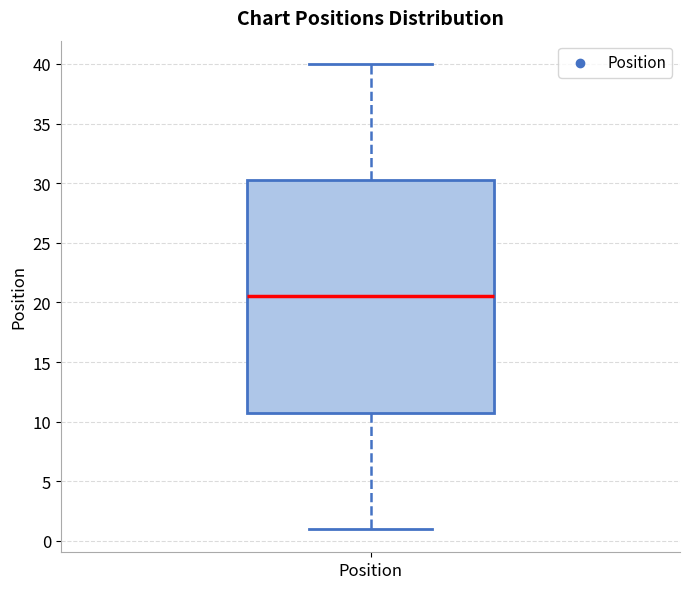

Read this box plot against the y-axis: the position of the median line, the range covered by the box, and the ends of both whiskers. The values are not printed on the chart, so give them approximately, as read against the axis.

median 20.5, box 11.0 to 30.5, whiskers 1.0 to 40.0